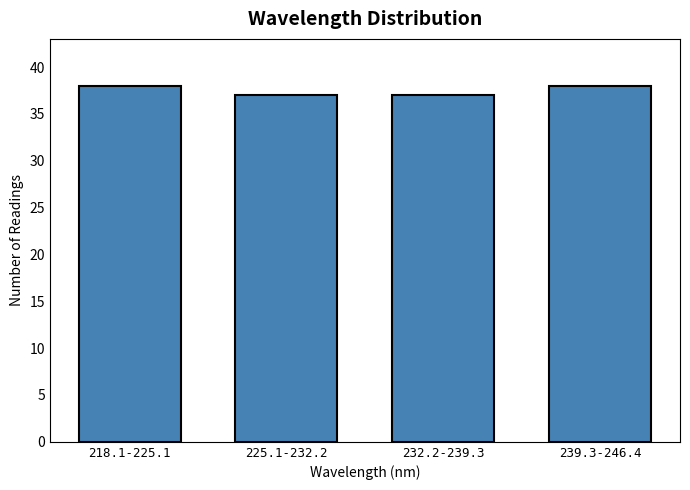

Reading left to right, extract all data points from this chart.

218.1-225.1=38	225.1-232.2=37	232.2-239.3=37	239.3-246.4=38